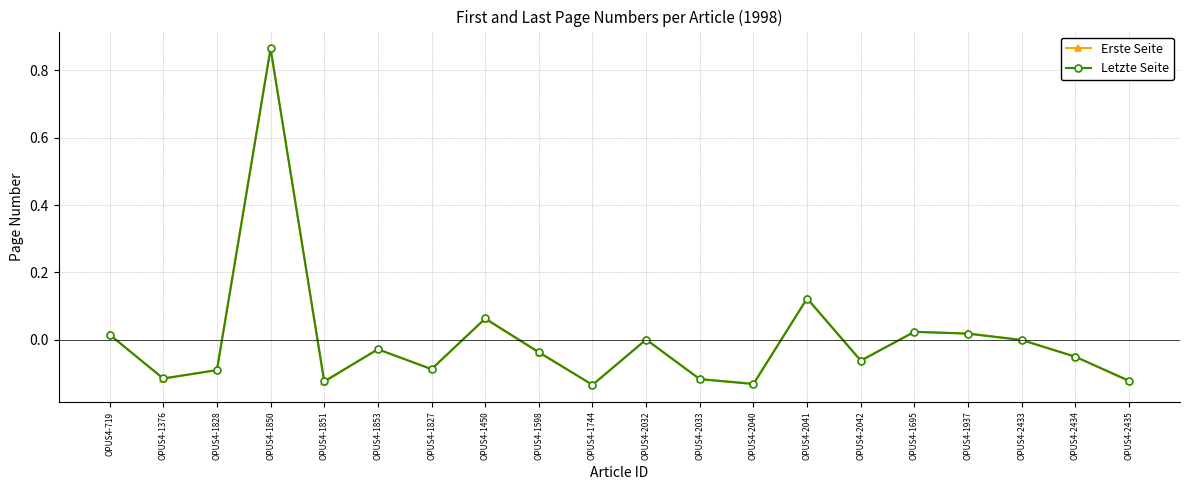

What is the difference between the maximum and minimum values in the Erste Seite series?

1.0